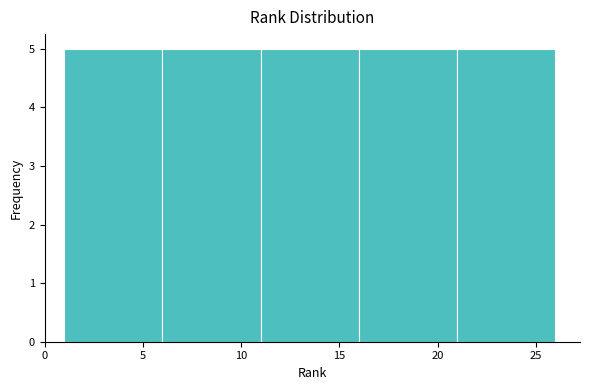

Reading left to right, list every bar in this chart as the range it spans on the x-axis followed by its height. The values are not printed on the chart, so give them approximately, as read against the axis.

1 to 6: 5
6 to 11: 5
11 to 16: 5
16 to 21: 5
21 to 26: 5